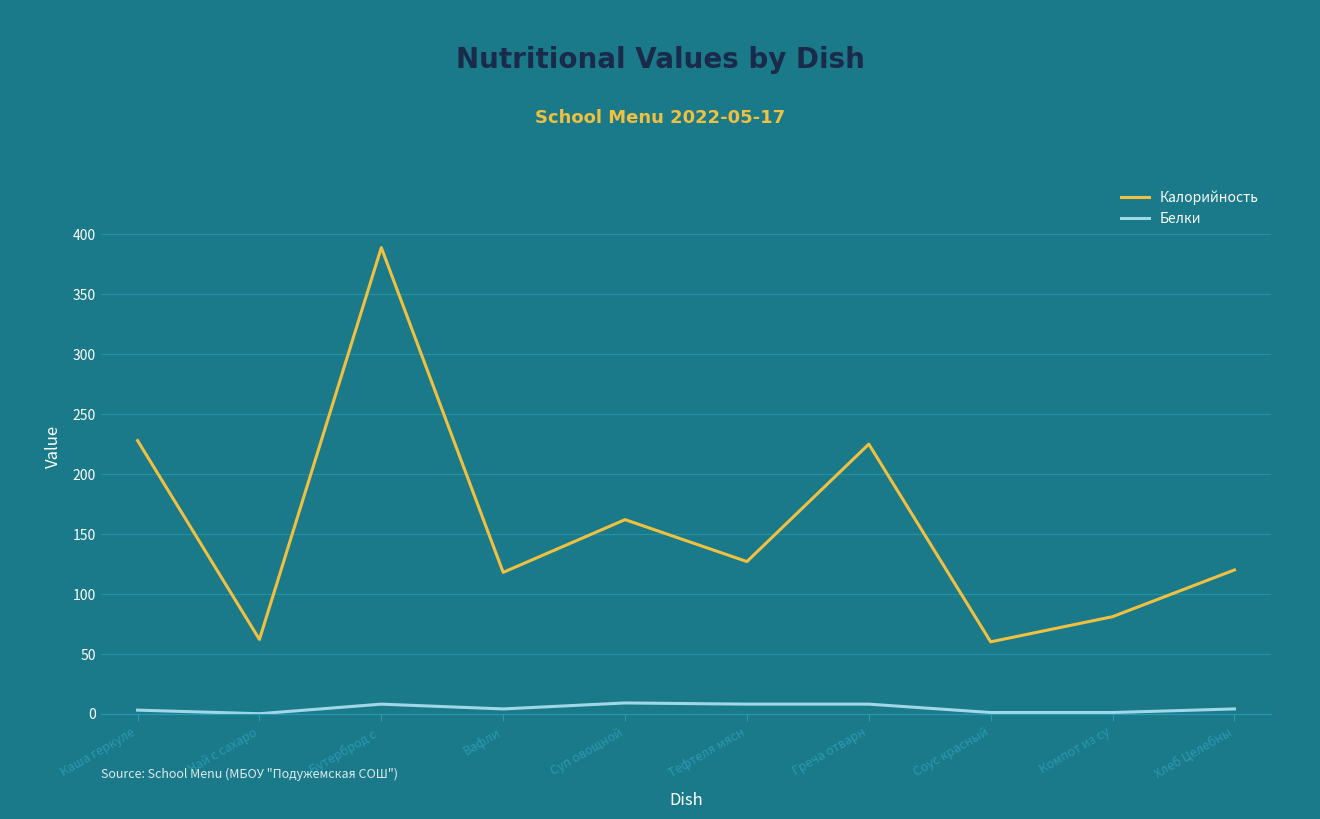

What are all the series names shown in the legend?

Калорийность, Белки